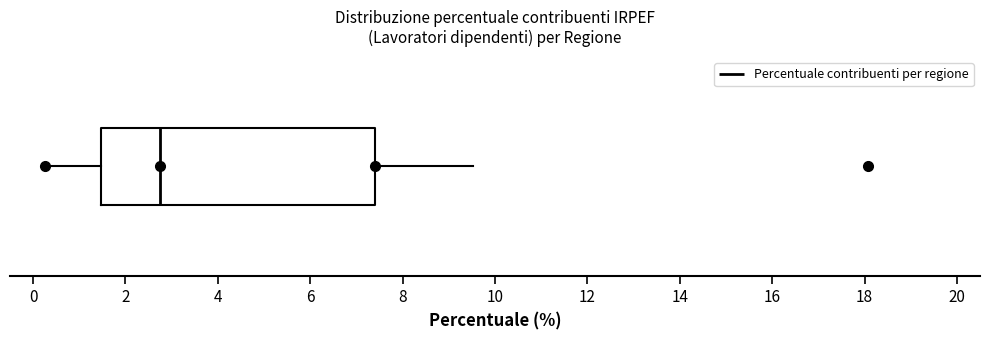

Where does the right whisker of the box end on the x-axis? The values are not printed on the chart, so give them approximately, as read against the axis.

9.6